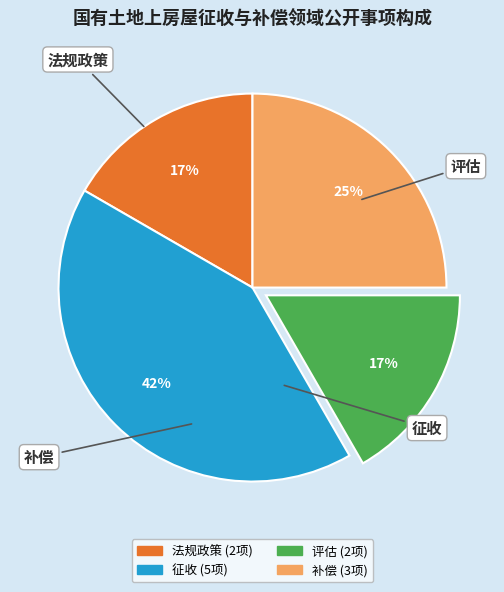

True or false: 评估 accounts for 5% of the total.

False